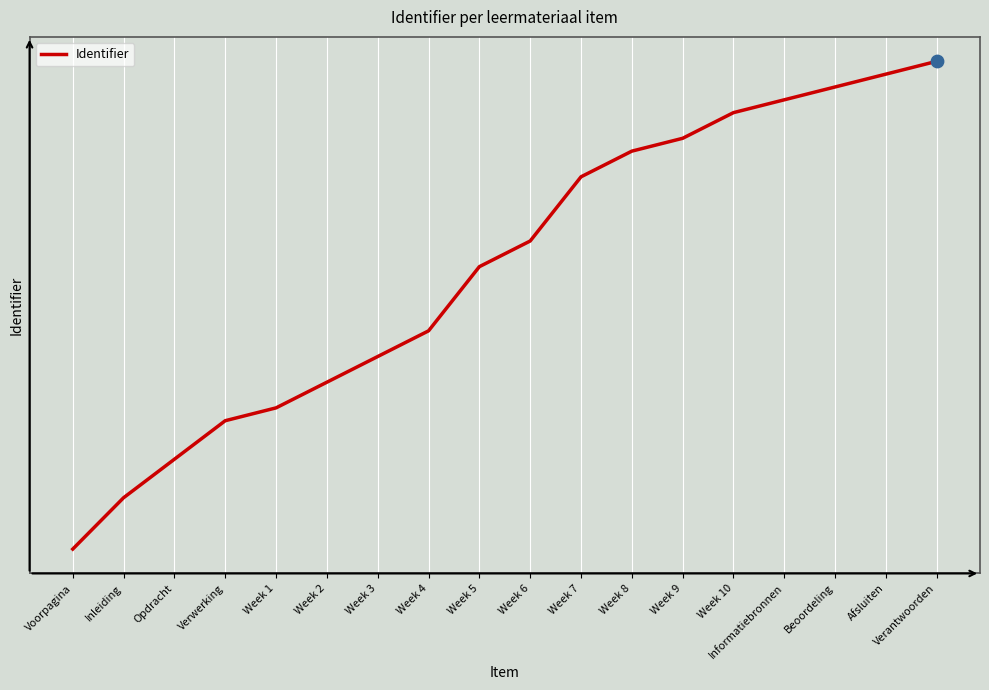

Between Beoordeling and Week 5, which is larger?

Beoordeling